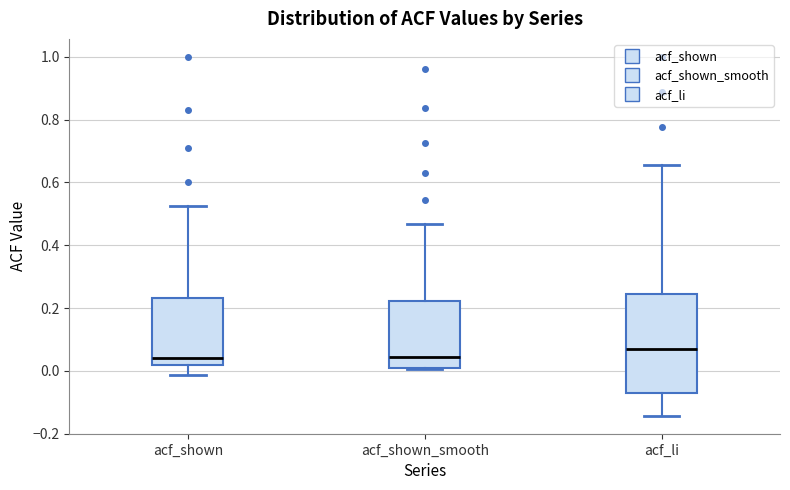

Which box has the highest median line?

acf_li